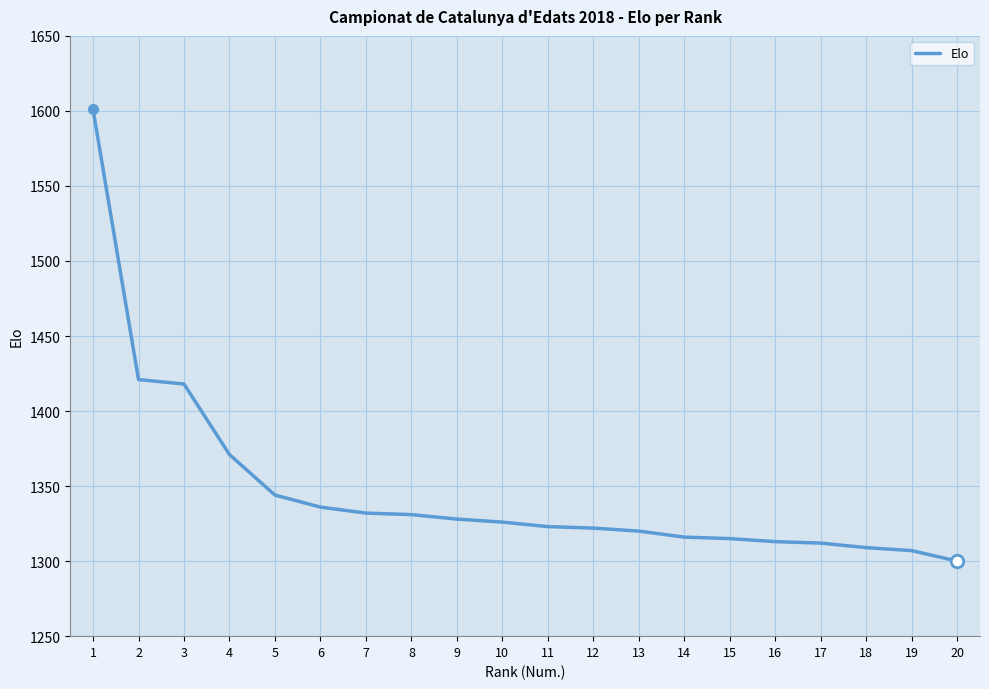

What is the greatest value displayed?

1601